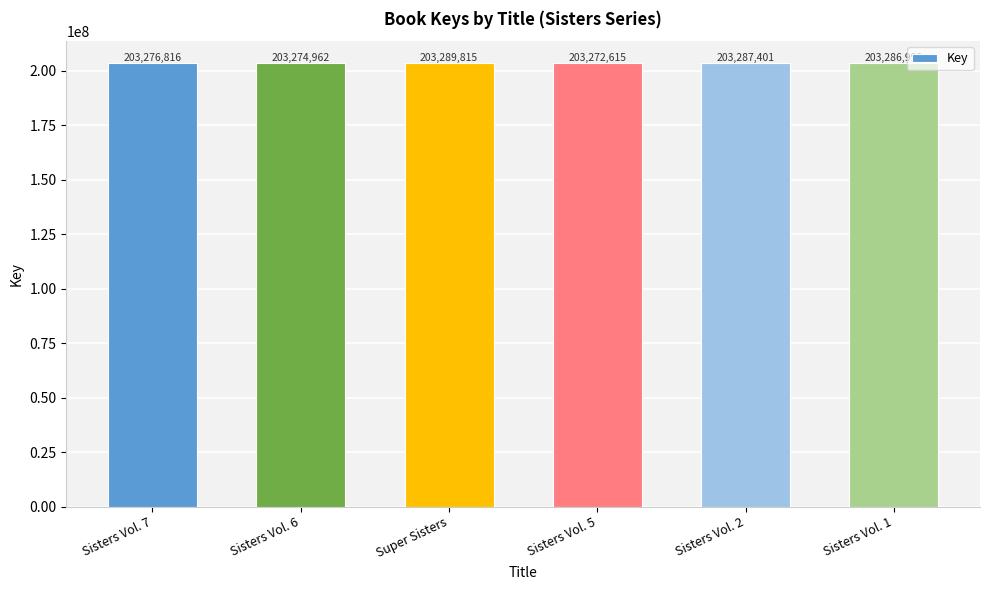

Reading right to left, list all the values displayed in this chart.

Sisters Vol. 1=203286990	Sisters Vol. 2=203287401	Sisters Vol. 5=203272615	Super Sisters=203289815	Sisters Vol. 6=203274962	Sisters Vol. 7=203276816